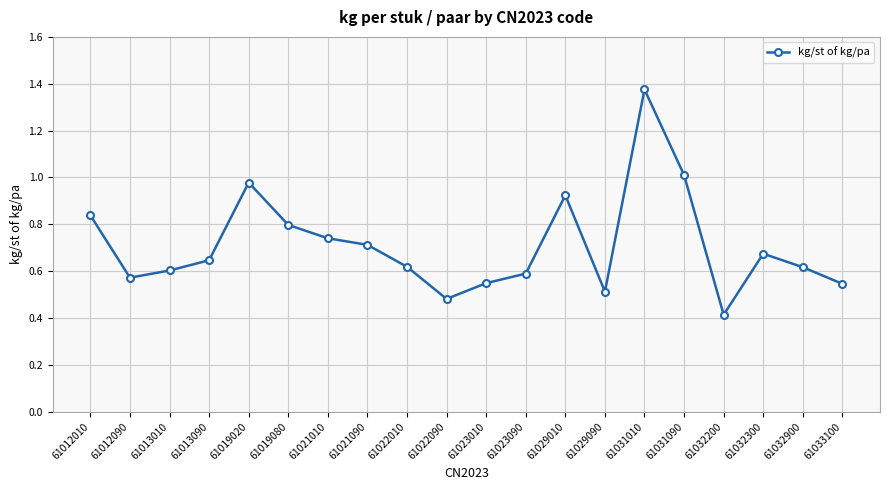

Count the number of categories in the chart.

20